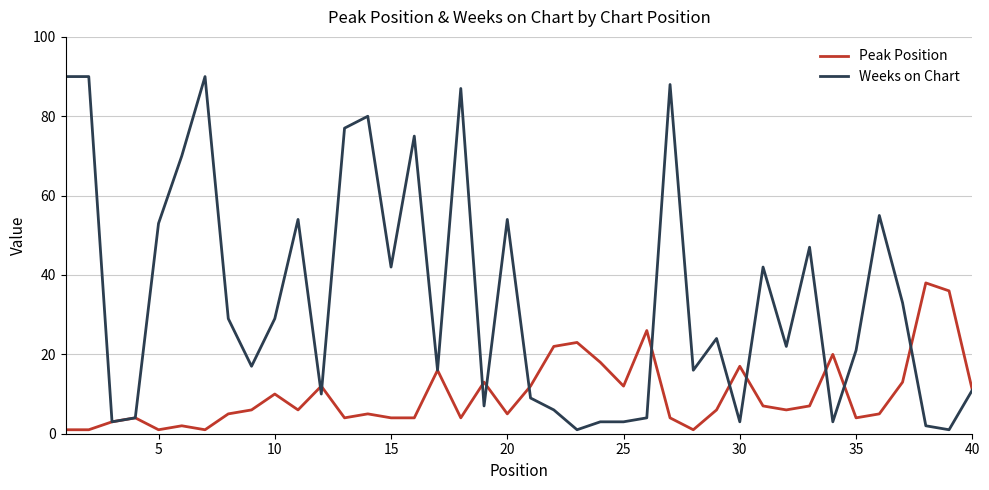

What is the sum of all Peak Position values?

395